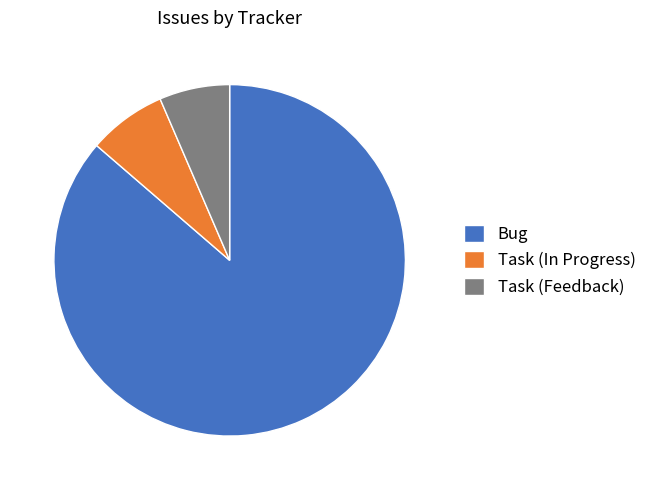

The Bug slice represents 93% of the pie. True or false?

False